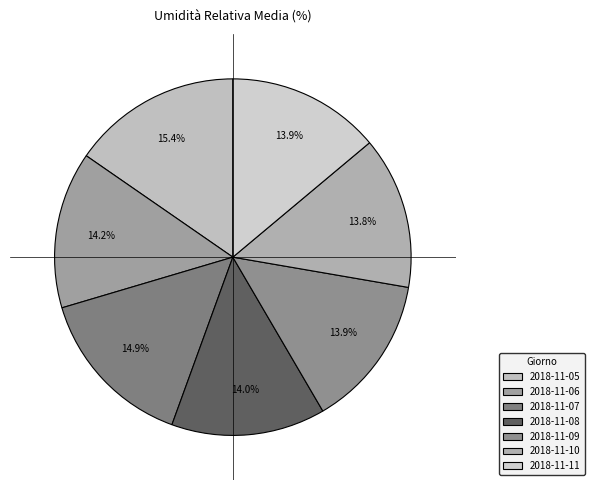

Is it true that 2018-11-05 is 30% of the pie?

False